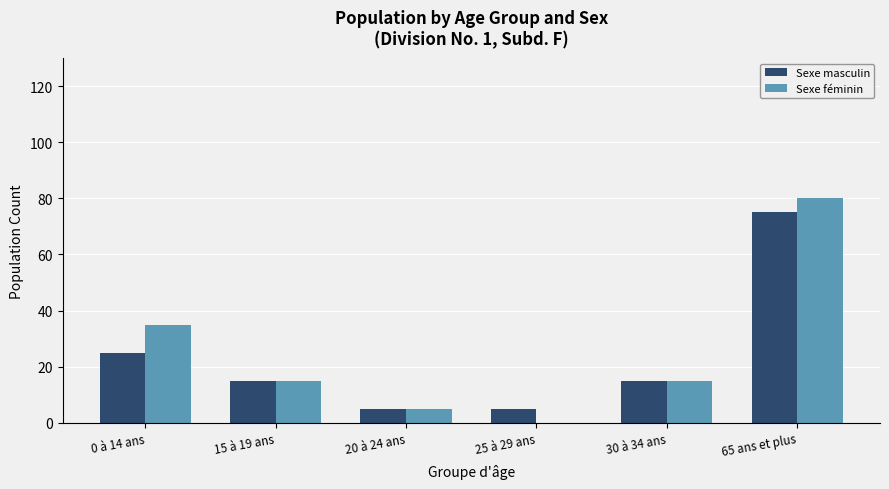

The value of Sexe masculin at 0 à 14 ans is 25. True or false?

True